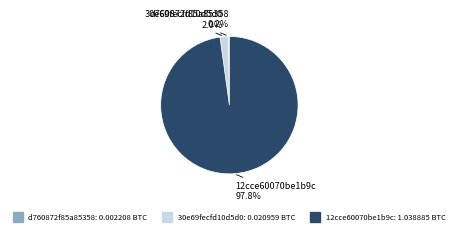

Is 12cce60070be1b9c the majority of the pie?

Yes